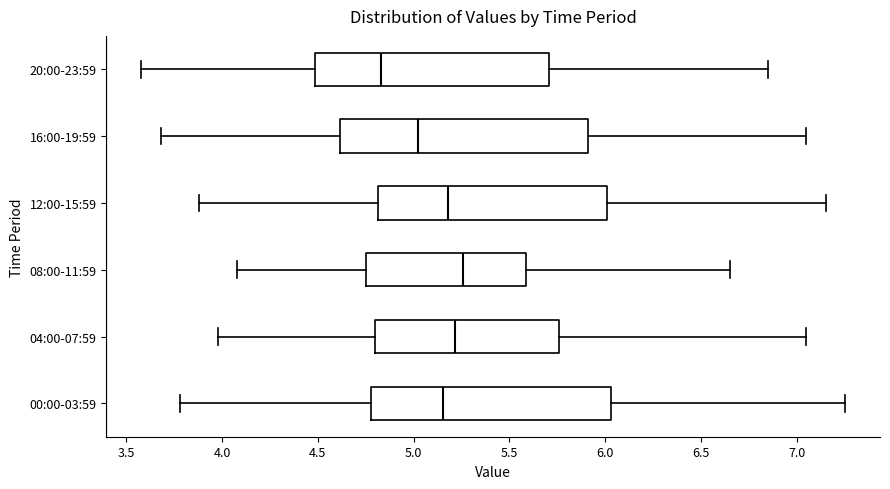

Reading bottom to top, transcribe this box plot: for each box, give where its median line is, the range the box spans, and where its two whiskers end, as read against the x-axis. The values are not printed on the chart, so give them approximately, as read against the axis.

00:00-03:59: median 5.15, box 4.80 to 6.05, whiskers 3.80 to 7.25
04:00-07:59: median 5.20, box 4.80 to 5.75, whiskers 4.00 to 7.05
08:00-11:59: median 5.25, box 4.75 to 5.60, whiskers 4.10 to 6.65
12:00-15:59: median 5.20, box 4.80 to 6.00, whiskers 3.90 to 7.15
16:00-19:59: median 5.05, box 4.60 to 5.90, whiskers 3.70 to 7.05
20:00-23:59: median 4.85, box 4.50 to 5.70, whiskers 3.60 to 6.85